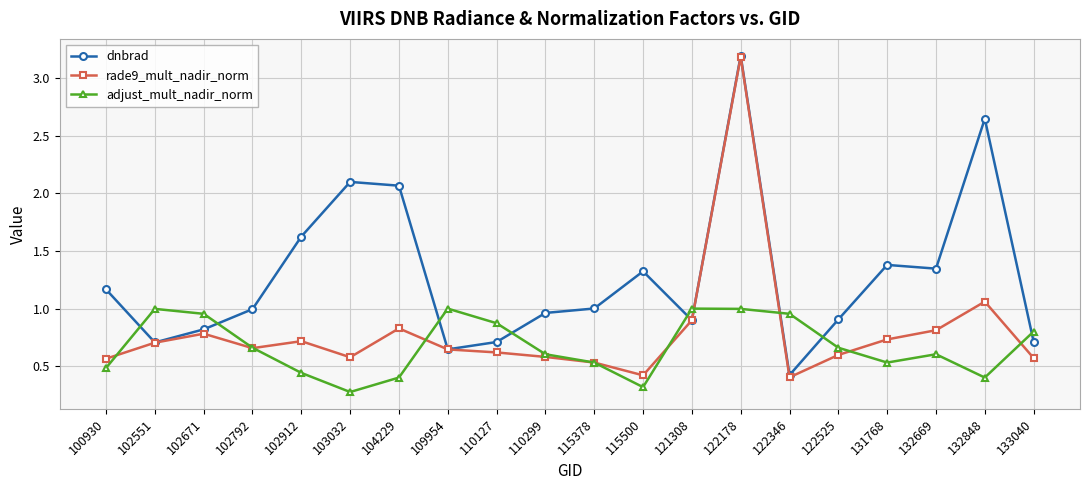

Between 102671 and 122525, which series saw the biggest shift?

adjust_mult_nadir_norm